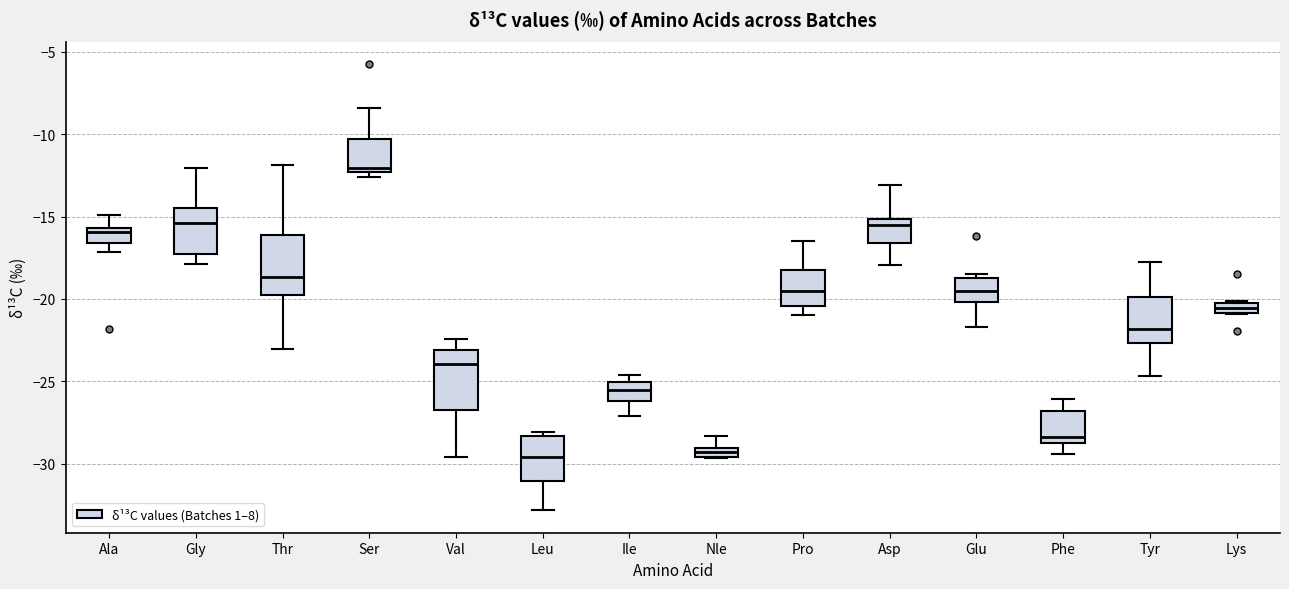

Where does the upper whisker of the box for Phe end on the y-axis? The values are not printed on the chart, so give them approximately, as read against the axis.

-26.0